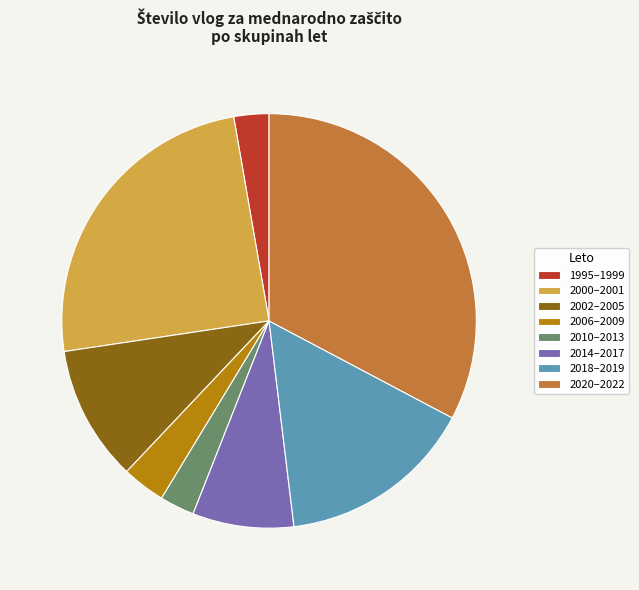

Which has a higher value, 1995–1999 or 2018–2019?

2018–2019